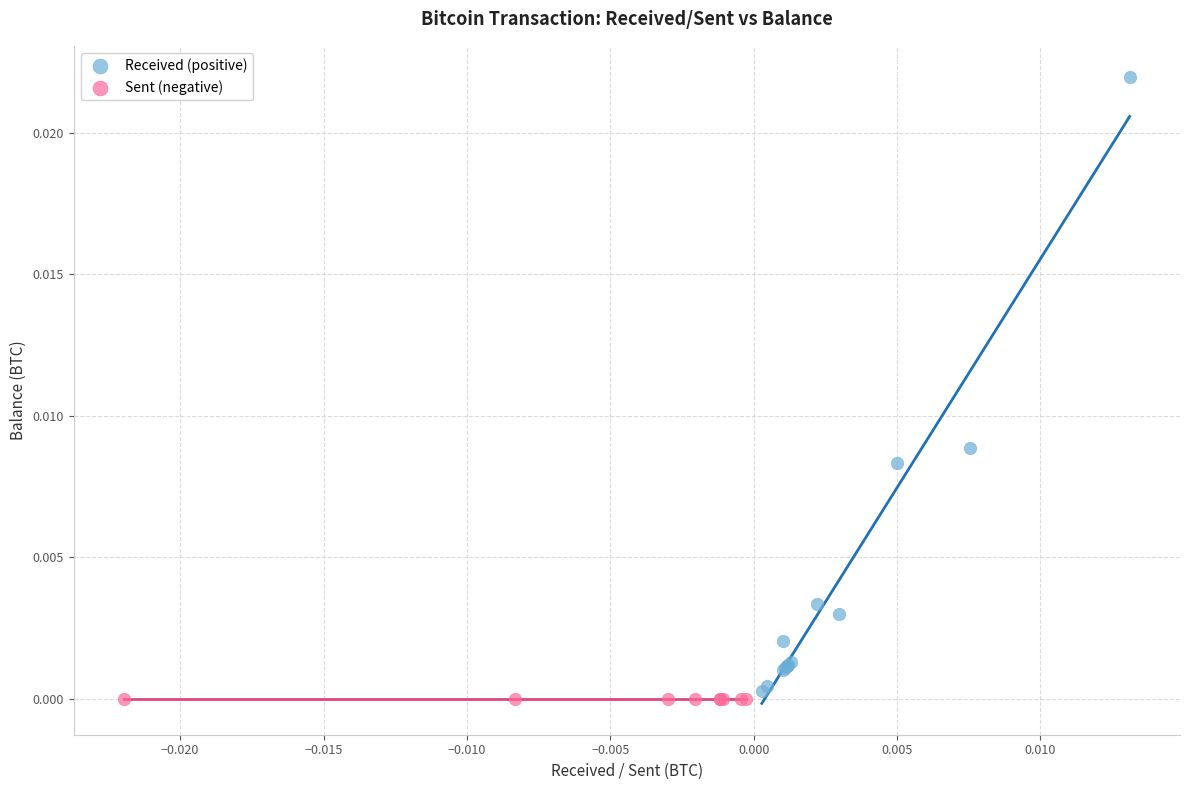

Which series contains the highest Y value?

Received (positive)